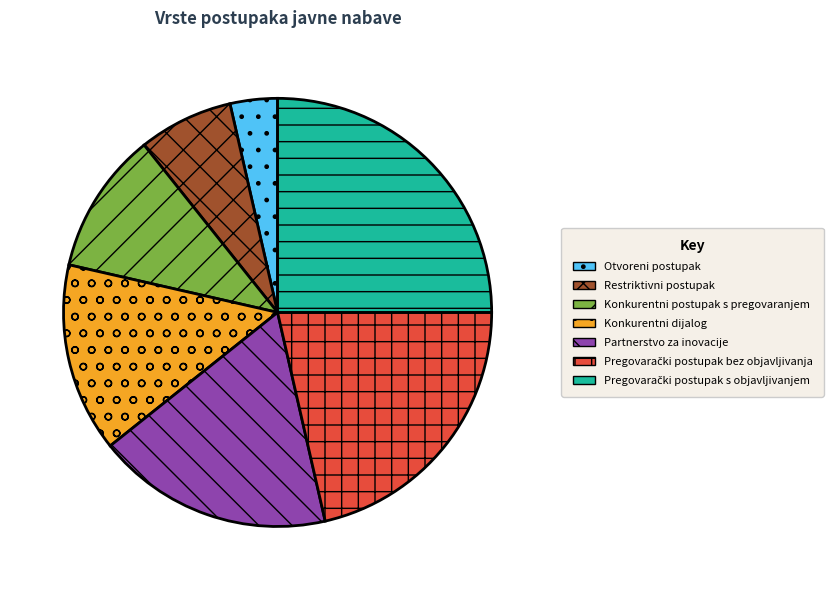

Which slice is the smallest?

Otvoreni postupak